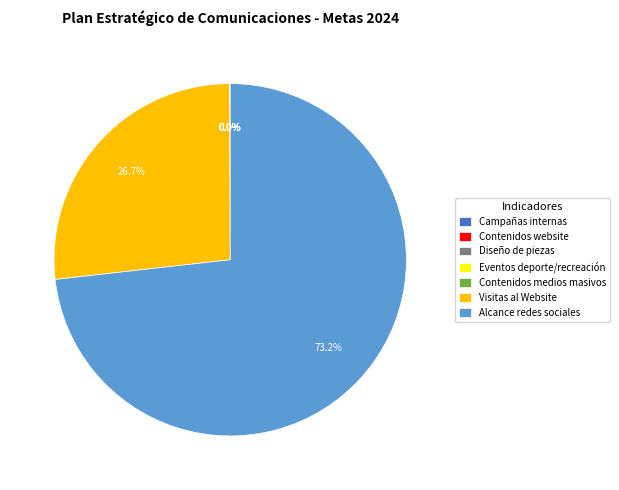

What portion of the pie excludes Visitas al Website?

73.3%